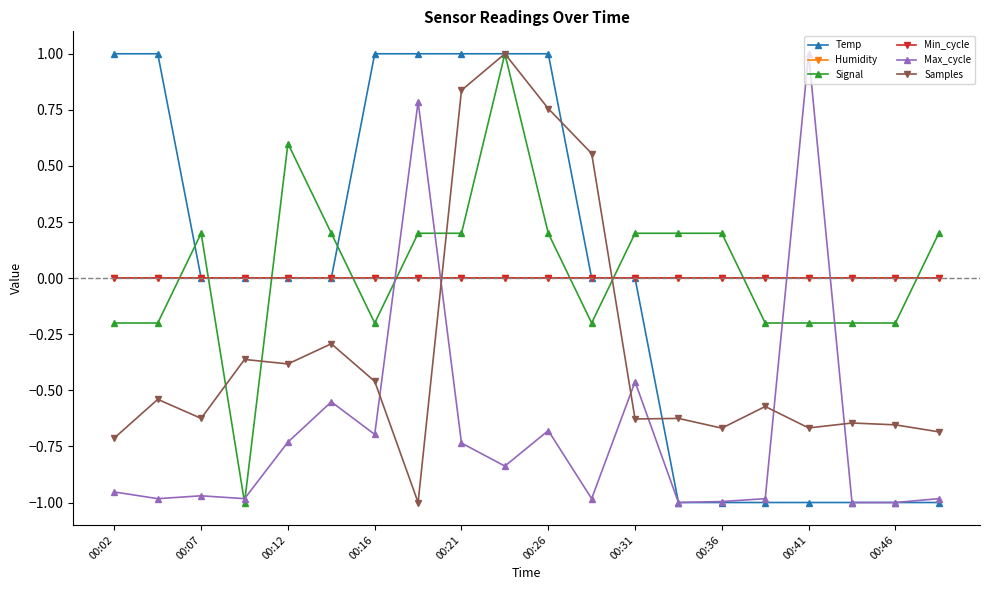

Is this an area chart (filled region under the line)?

No